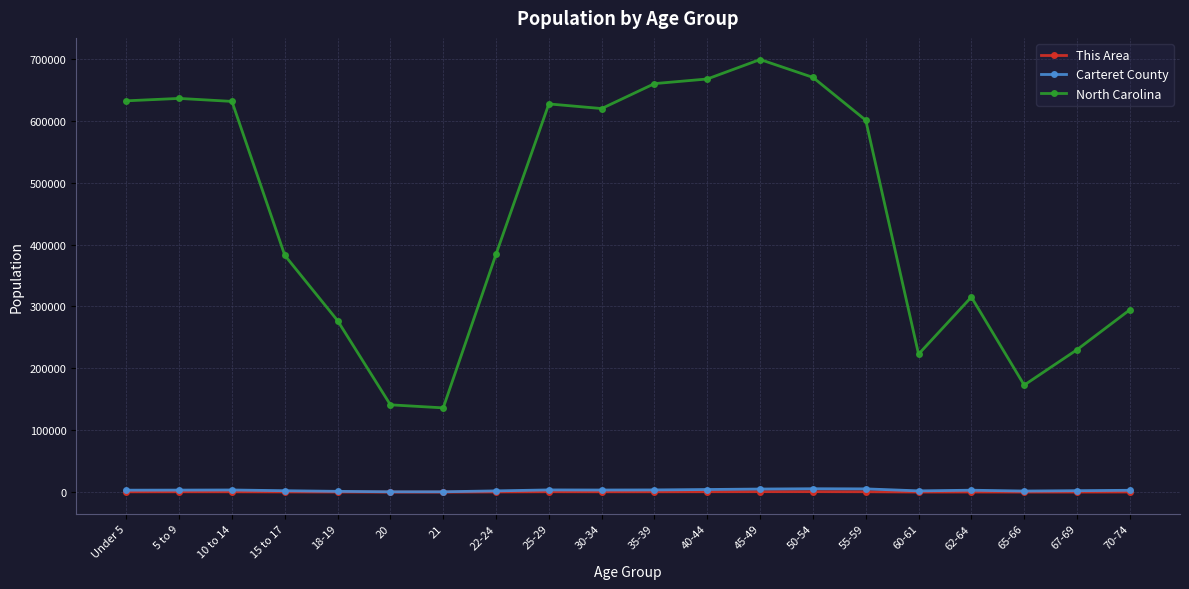

True or false: Carteret County and This Area intersect in this chart.

False